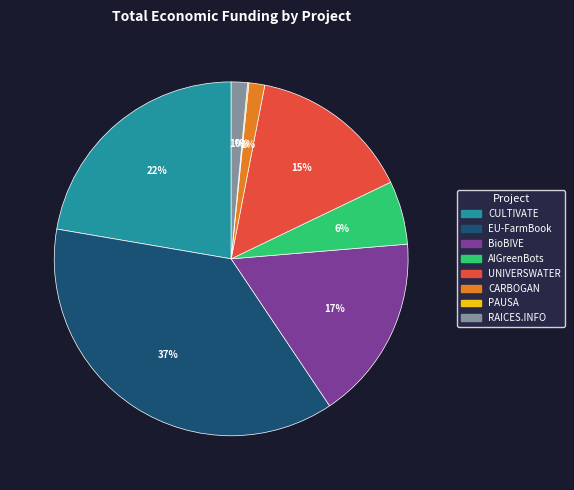

To the nearest percent, what portion does RAICES.INFO represent?

1%